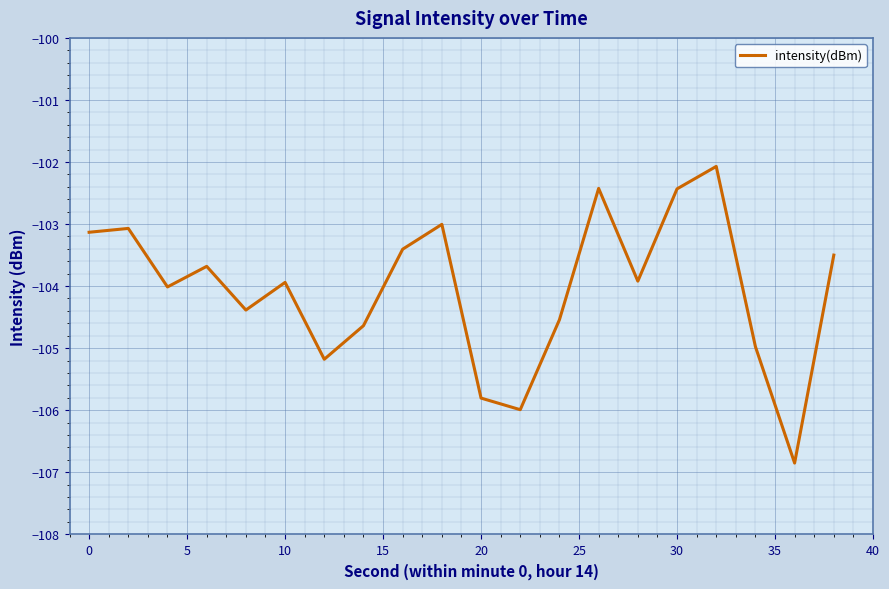

What is the difference between the maximum and minimum values?

4.8